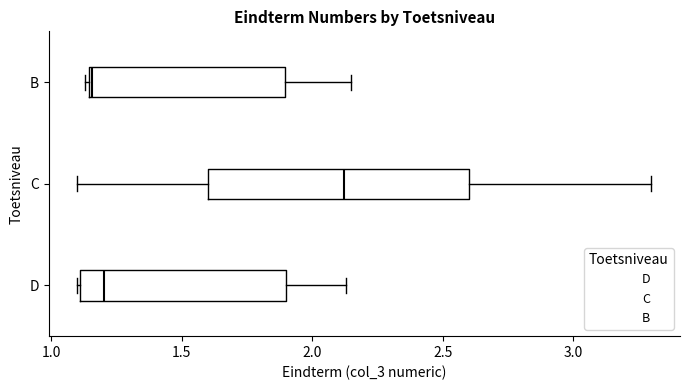

Reading bottom to top, transcribe this box plot: for each box, give where its median line is, the range the box spans, and where its two whiskers end, as read against the x-axis. The values are not printed on the chart, so give them approximately, as read against the axis.

D: median 1.20, box 1.10 to 1.90, whiskers 1.10 to 2.15
C: median 2.10, box 1.60 to 2.60, whiskers 1.10 to 3.30
B: median 1.15, box 1.15 to 1.90, whiskers 1.15 to 2.15